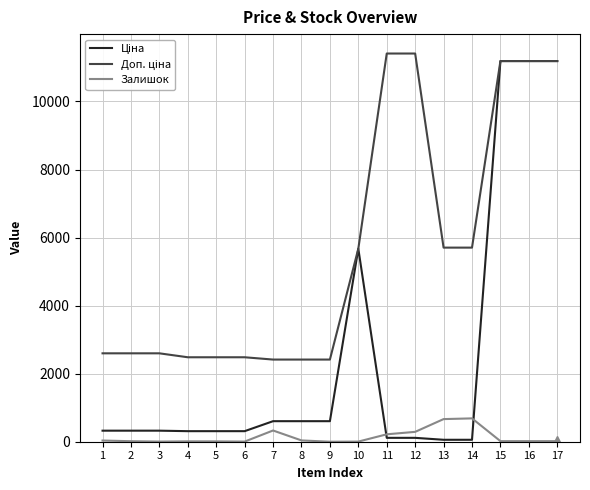

How many lines are shown in the chart?

3